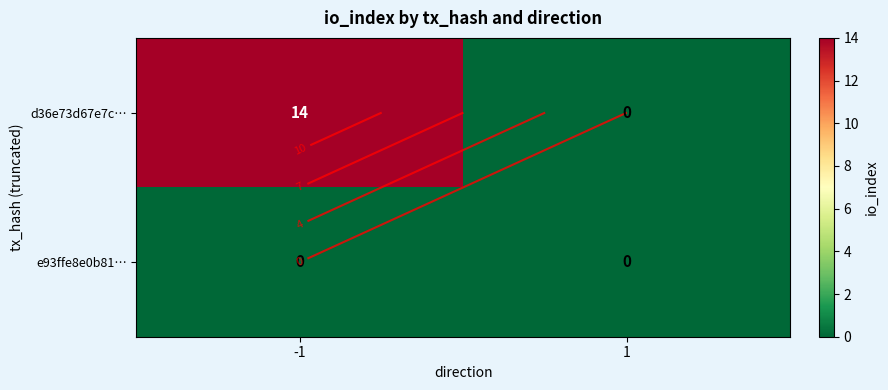

True or false: d36e73d67e7c… has a value of 8 at 1.

False